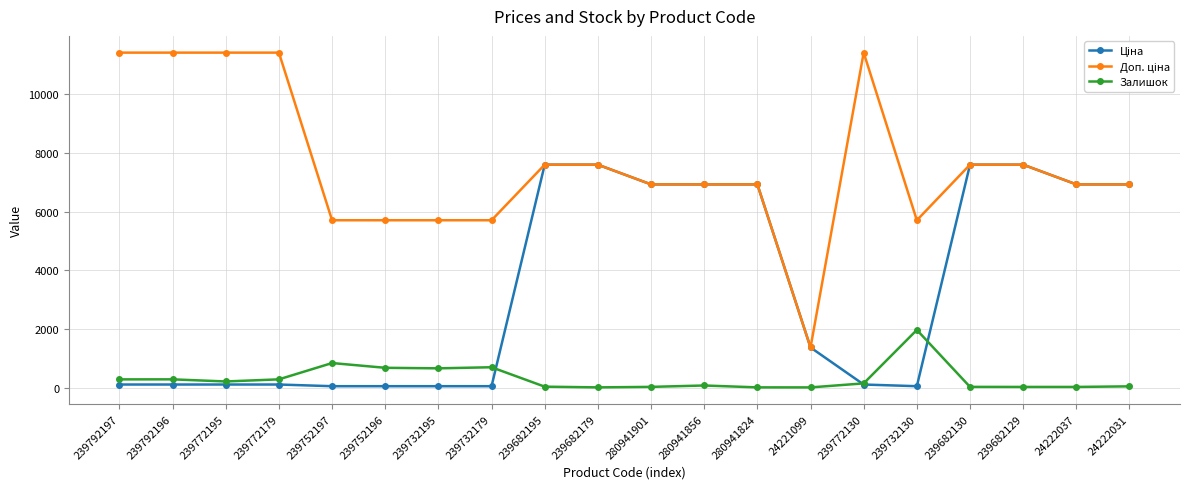

Which series changed the most between 239732179 and 239732130?

Залишок